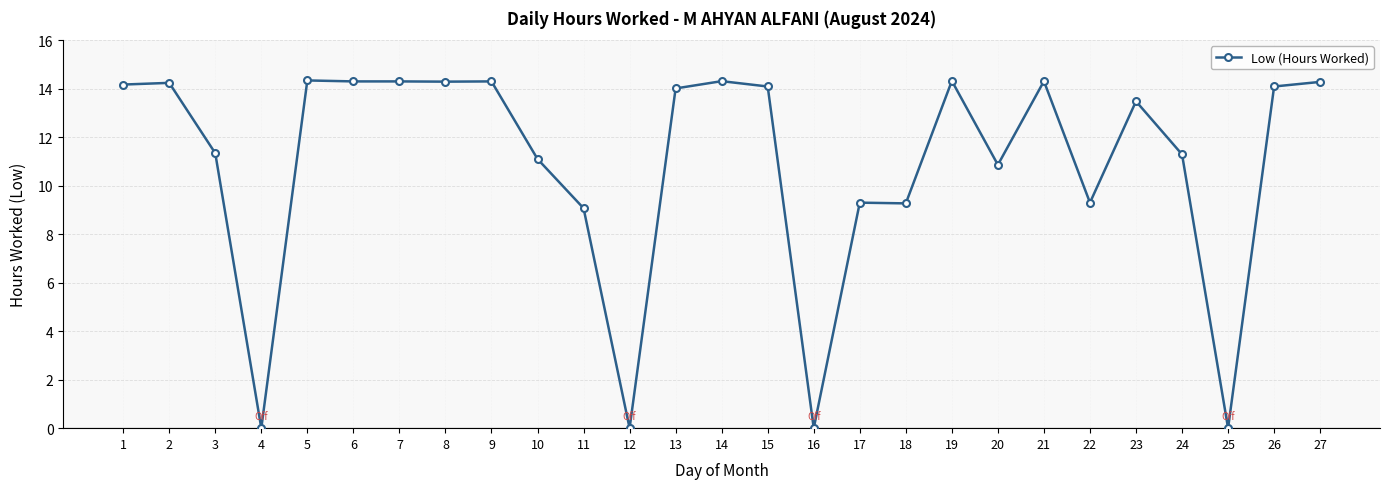

How many data points are less than 14?

13